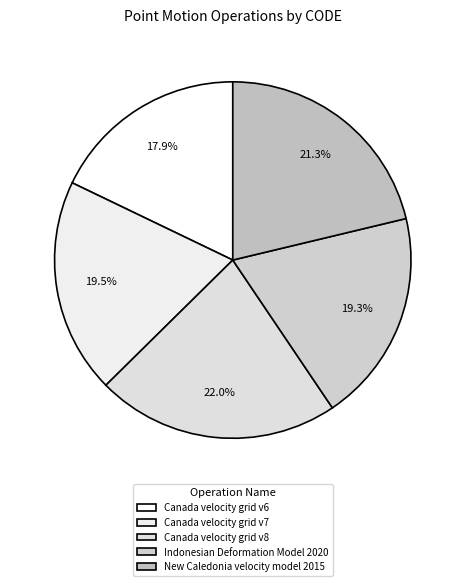

To the nearest percent, what is the average slice percentage?

20%